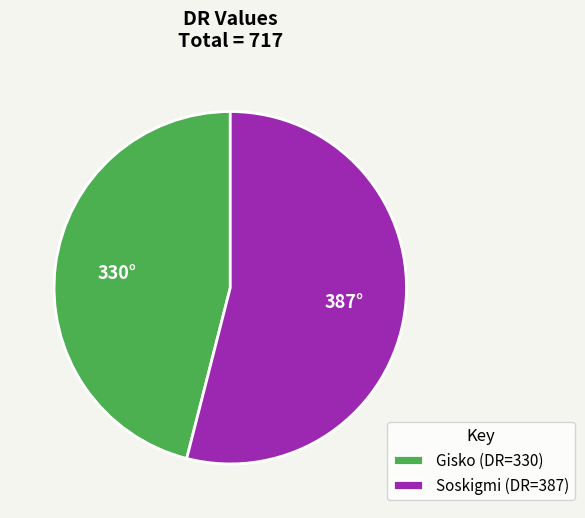

Combined, do Soskigmi (DR=387) and Gisko (DR=330) account for over 50%?

Yes